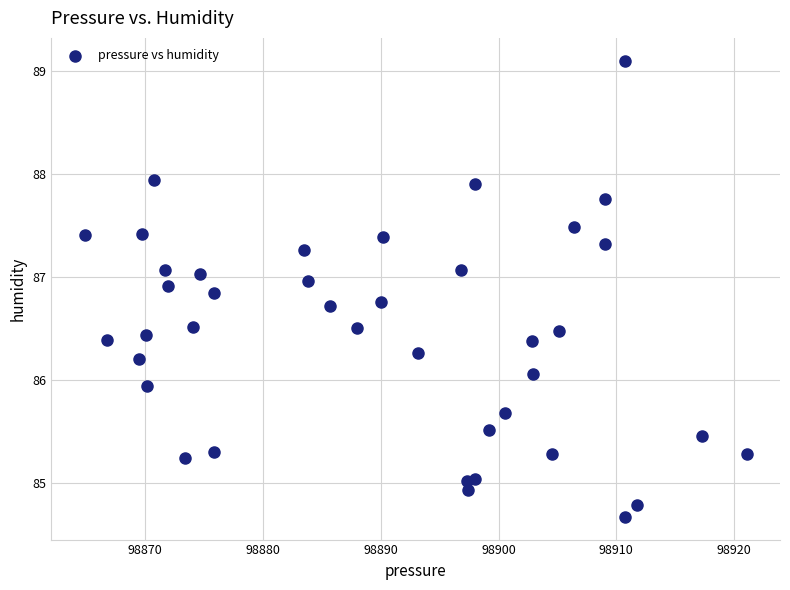

What is the range of Y values (max minus min)?

4.4